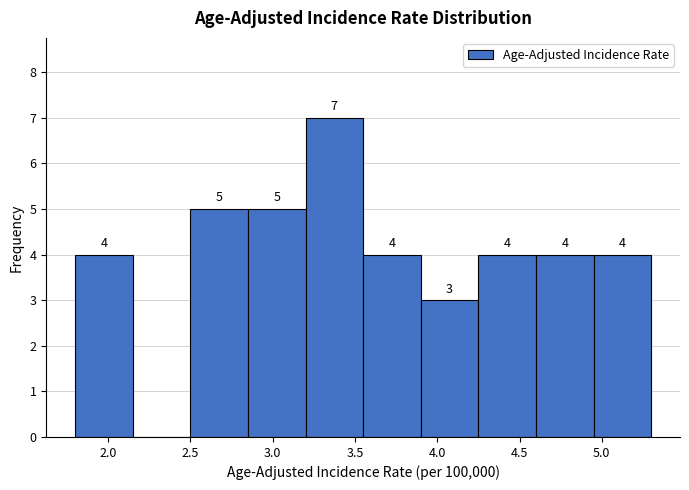

Which range on the x-axis has the tallest bar?

3.20 to 3.55